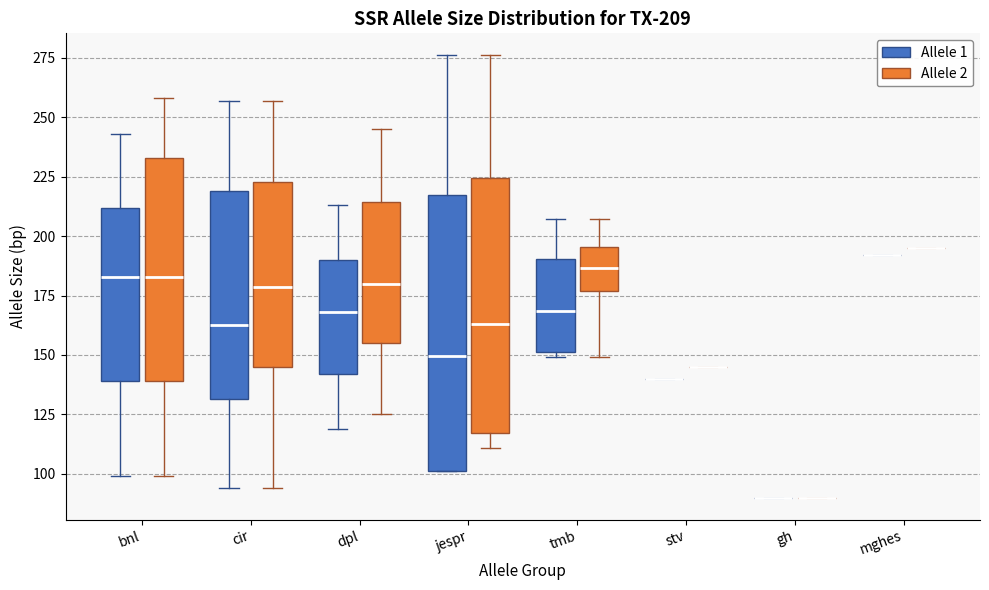

Comparing the boxes themselves (not the whiskers), which one is the tallest?

jespr (Allele 1)